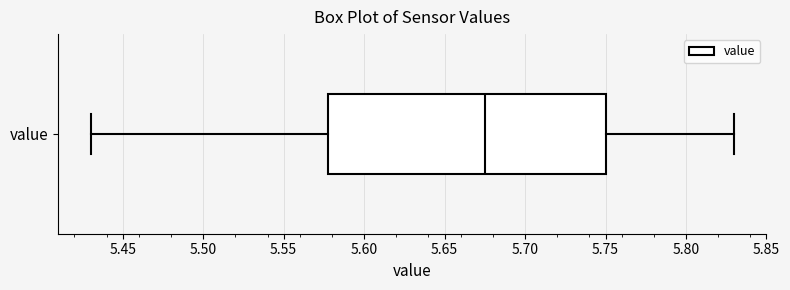

Read this box plot against the x-axis: the position of the median line, the range covered by the box, and the ends of both whiskers. The values are not printed on the chart, so give them approximately, as read against the axis.

median 5.675, box 5.580 to 5.750, whiskers 5.430 to 5.830